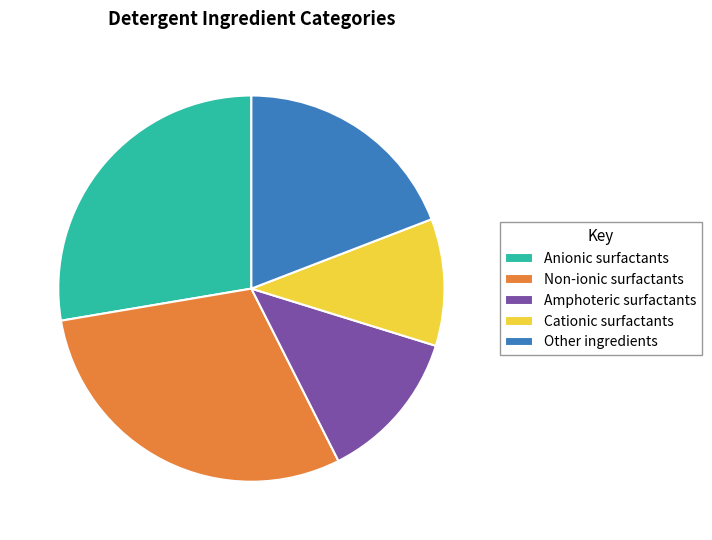

Combined, do Cationic surfactants and Non-ionic surfactants account for over 50%?

No